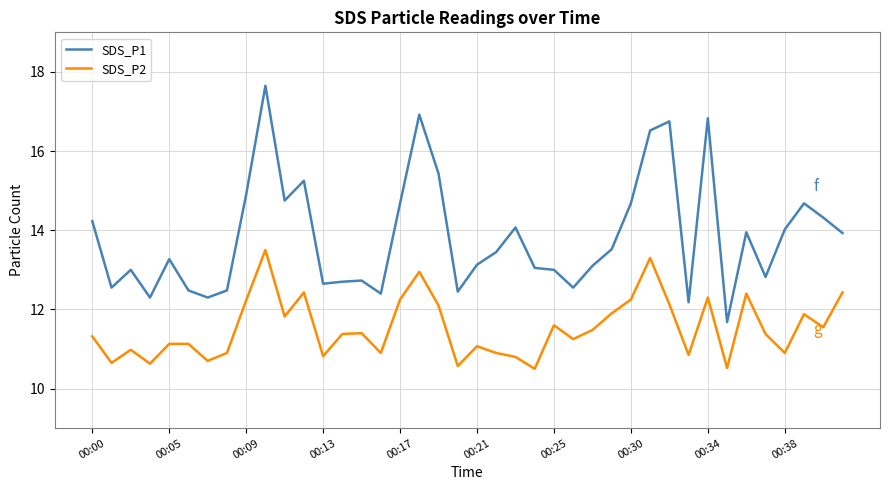

Which series has the widest spread of values?

SDS_P1